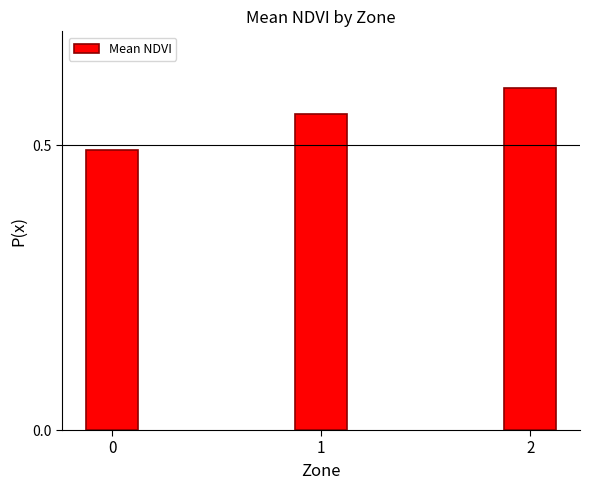

Count the number of data series in this chart.

1